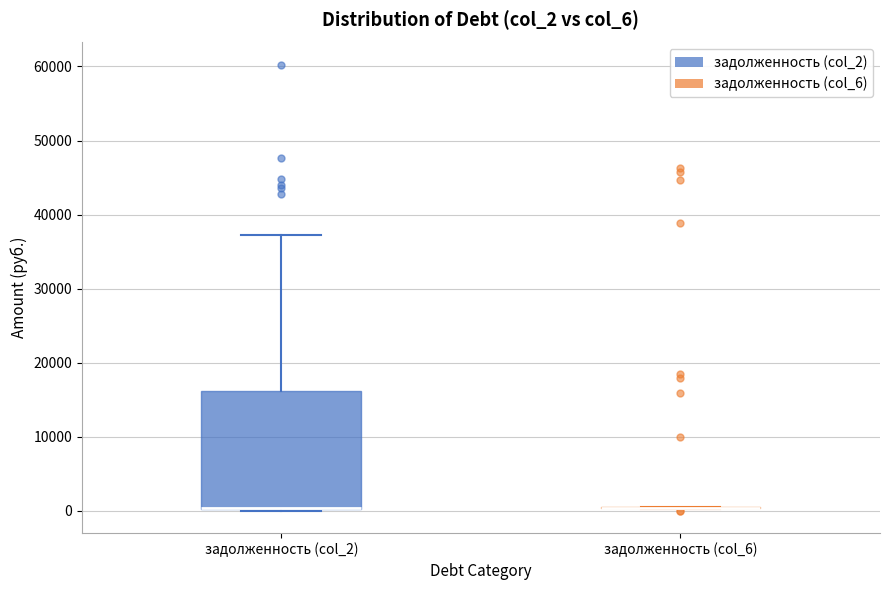

Which box is the tallest, from its lower edge to its upper edge?

задолженность (col_2)